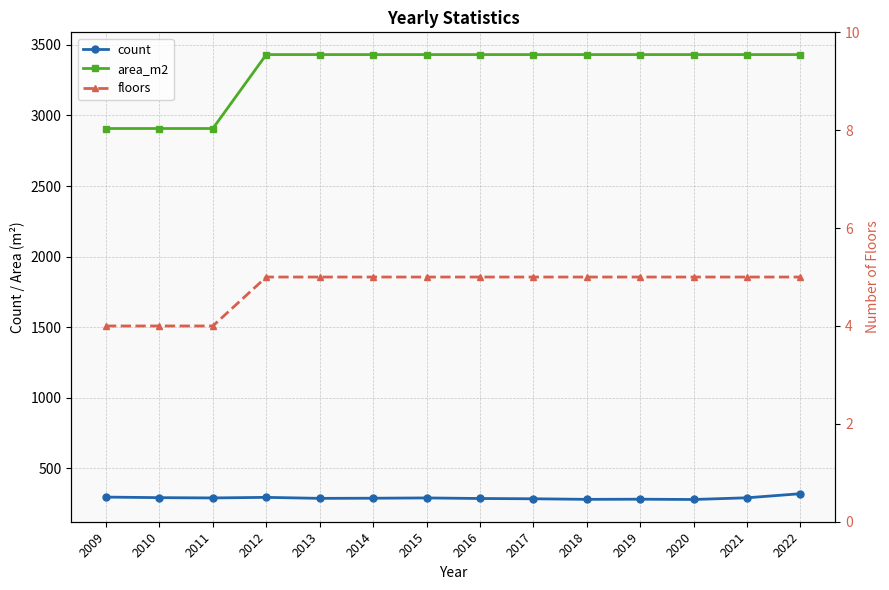

What is the minimum value shown in the chart?

4.0